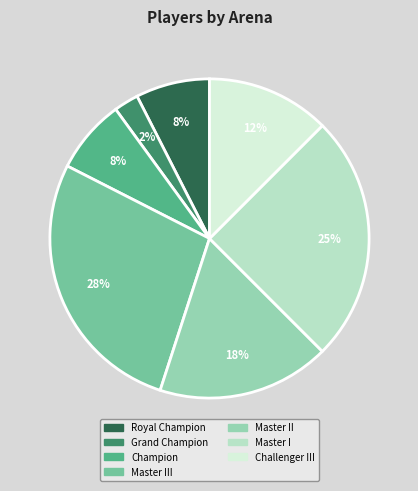

To the nearest percent, what is the average slice percentage?

14%